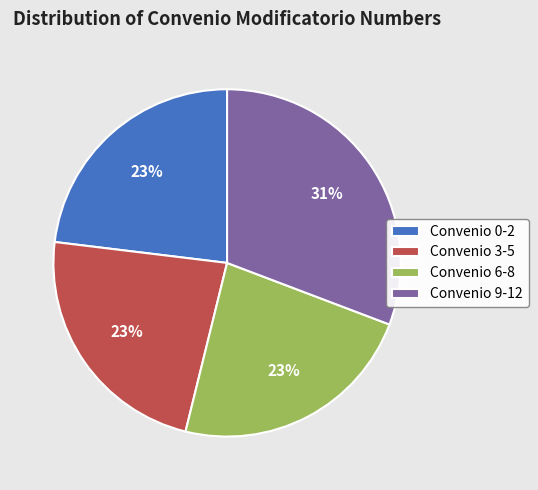

How many slices are in this pie chart?

4